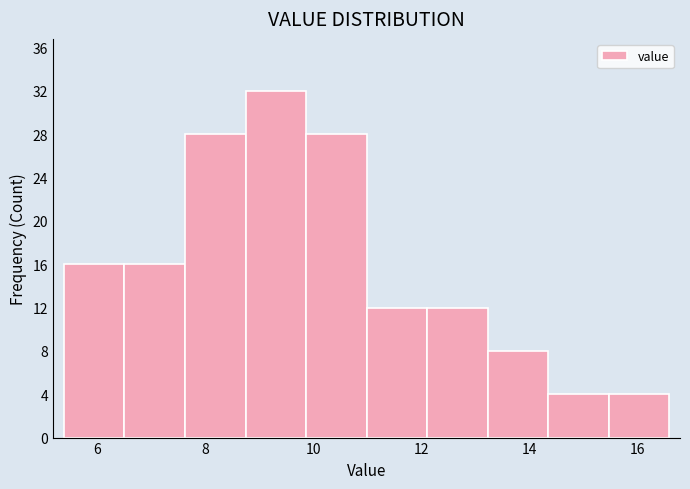

Reading left to right, transcribe this chart: for each bar, give the range it covers on the x-axis and its height. Neither the bar edges nor the heights are printed on the chart, so give them approximately, as read against the axes.

5.38 to 6.50: 16
6.50 to 7.62: 16
7.62 to 8.74: 28
8.74 to 9.86: 32
9.86 to 10.98: 28
10.98 to 12.10: 12
12.10 to 13.22: 12
13.22 to 14.34: 8
14.34 to 15.46: 4
15.46 to 16.58: 4